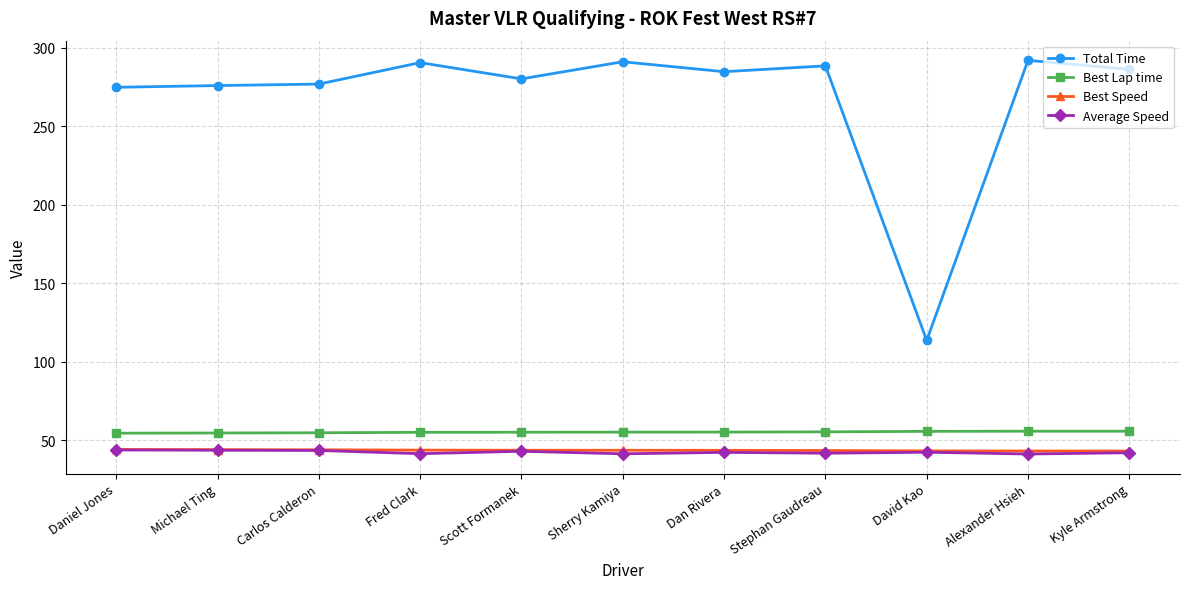

What is the approximate value of Average Speed at Sherry Kamiya?

41.4